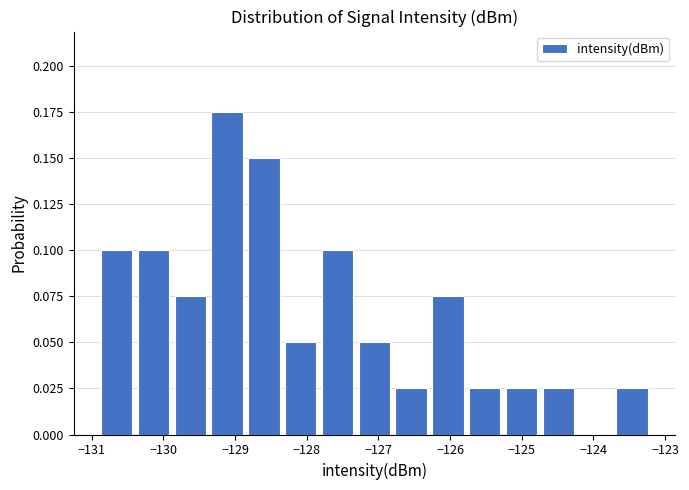

How tall is the bar that spans -129.4 to -128.9 on the x-axis? Neither the bar edges nor the heights are printed on the chart, so give them approximately, as read against the axes.

0.175